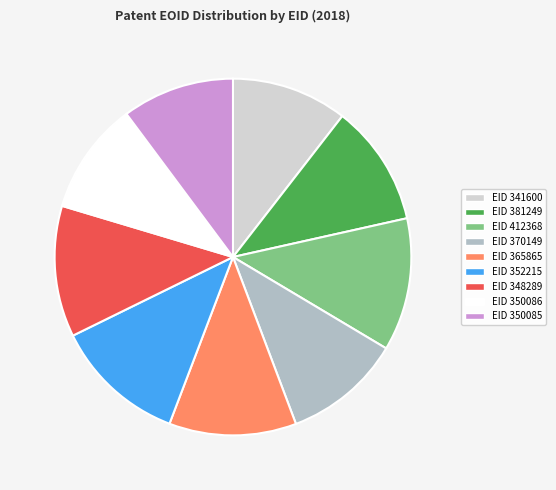

Is there any slice that represents more than half of the pie?

No